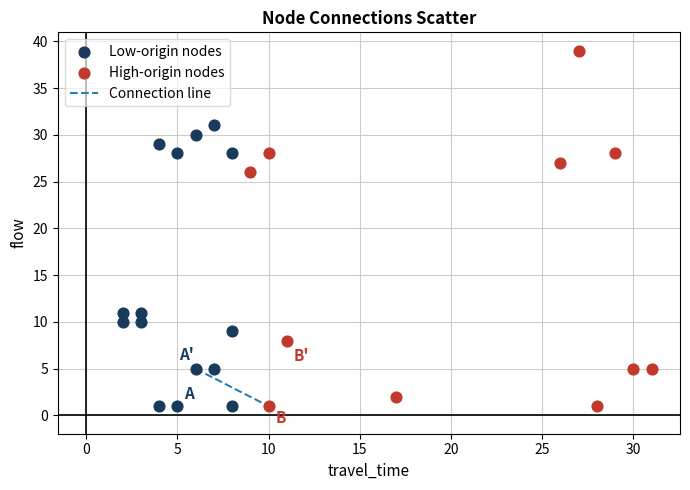

Which series contains the highest Y value?

High-origin nodes